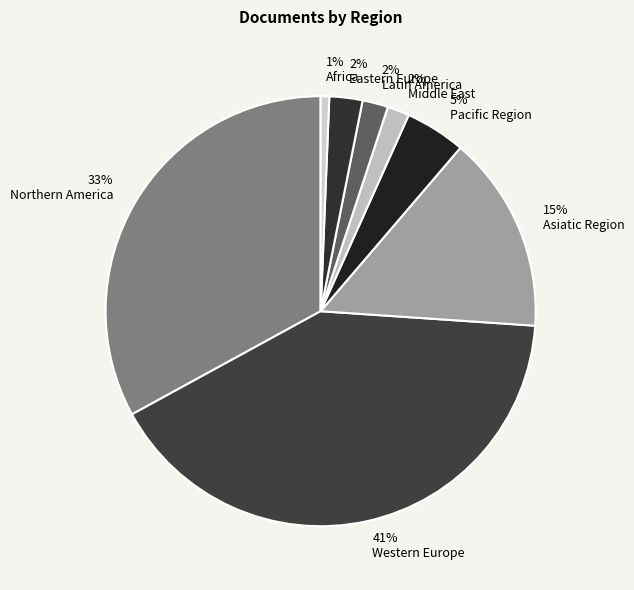

How many slices are in this pie chart?

8